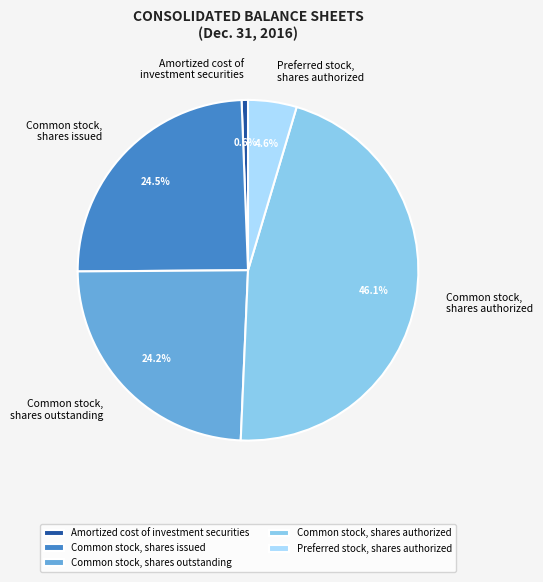

Count the number of slices in the pie.

5